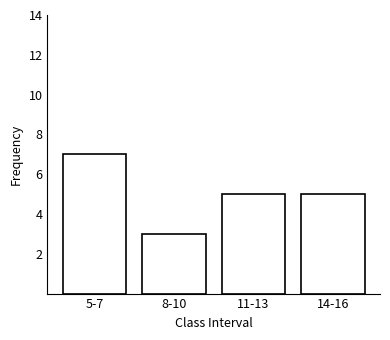

Reading left to right, transcribe all the data shown in this chart.

7	3	5	5